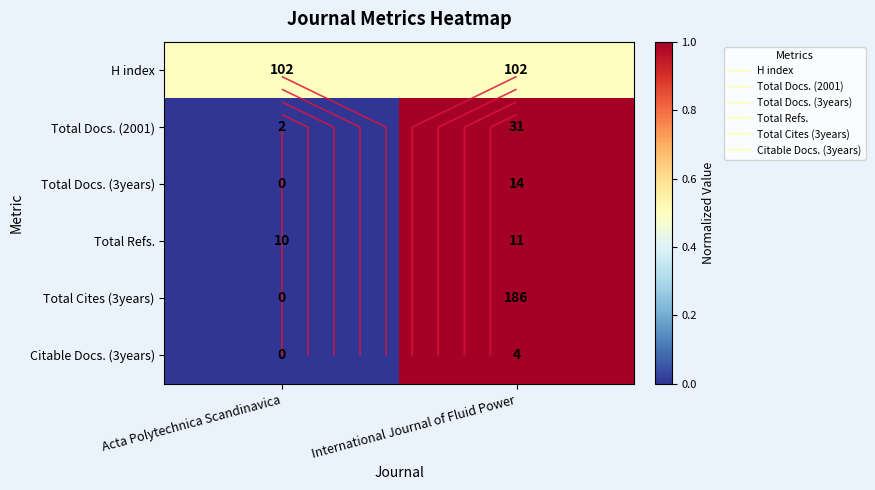

How many series are shown in this chart?

6